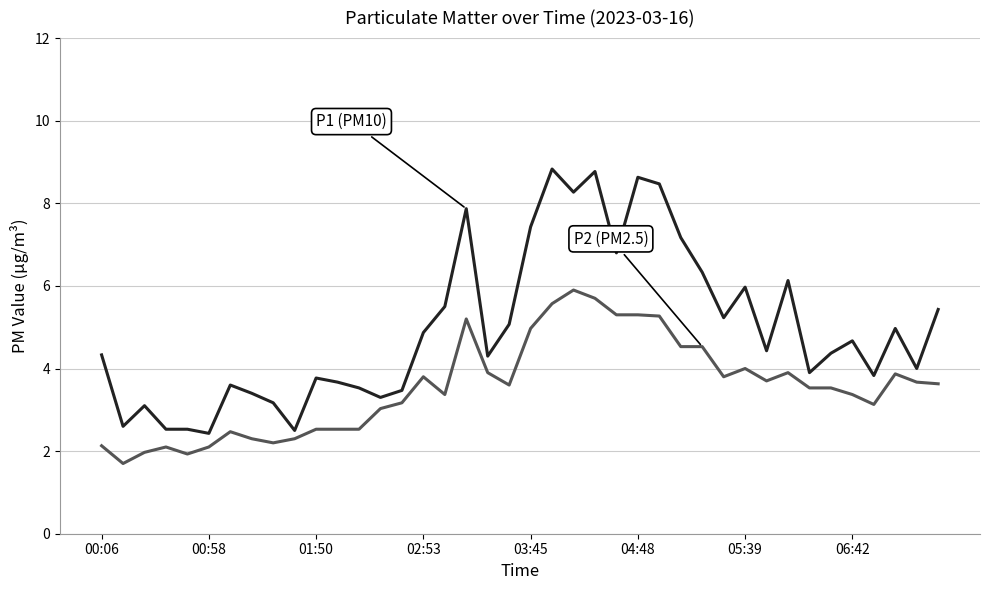

What is the maximum value shown in the chart?

8.8